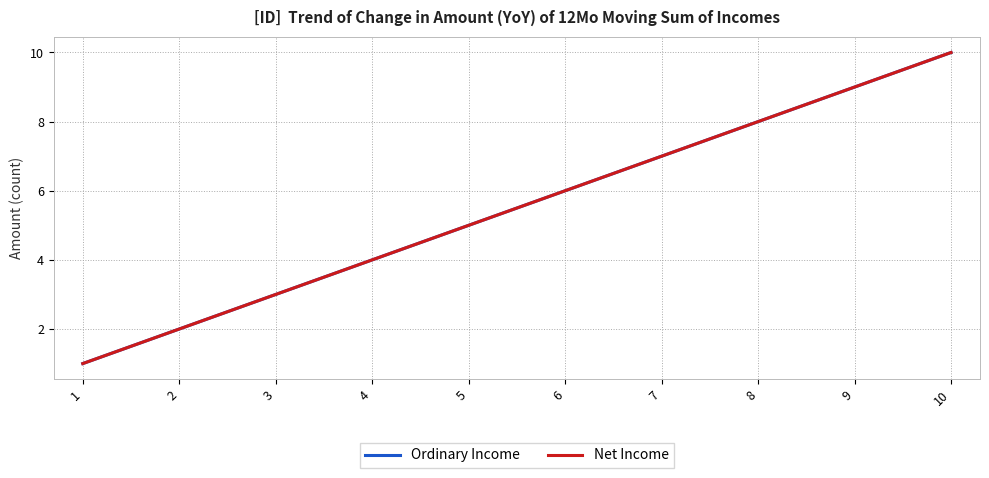

Does the chart display data point markers on the line(s)?

No